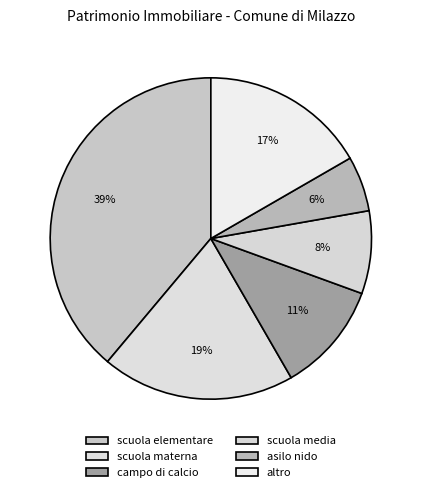

To the nearest percent, what portion does scuola materna represent?

19%